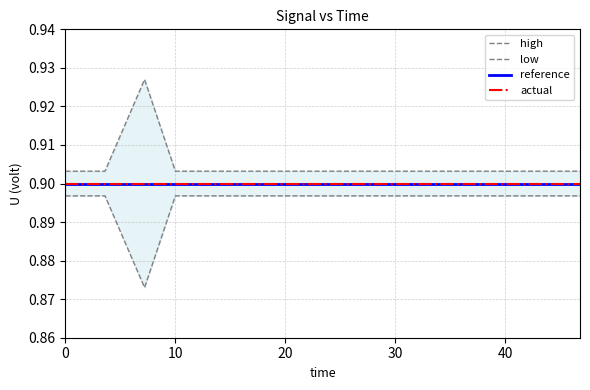

Which series changed the most between 40 and 10?

high